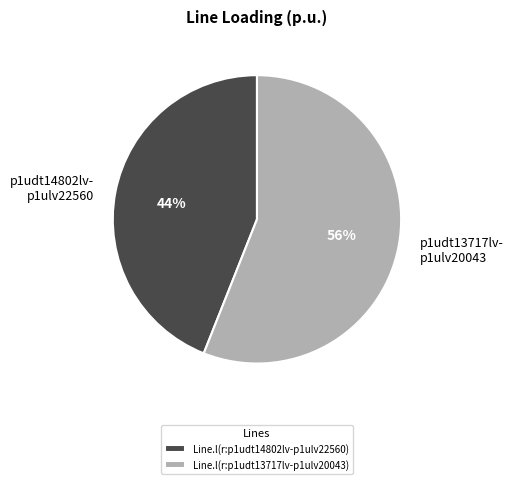

Which category has the biggest portion of the pie?

Line.l(r:p1udt13717lv-p1ulv20043)